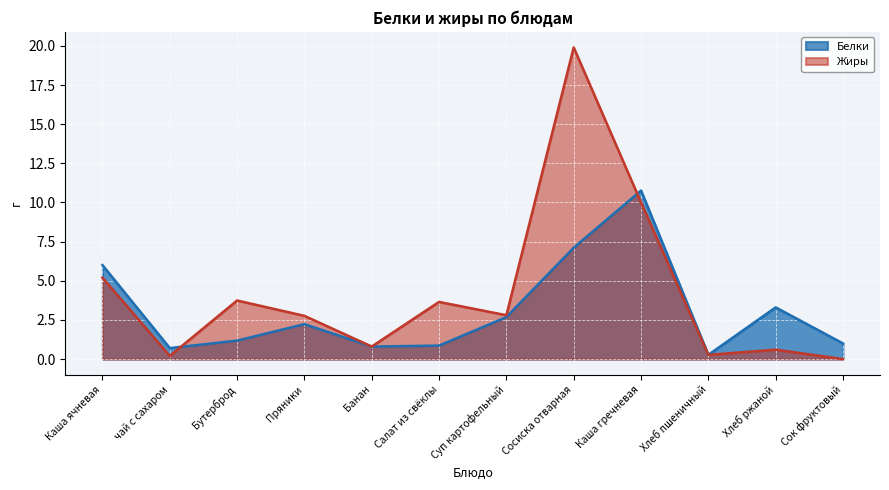

Which series has the largest range (max minus min)?

Жиры